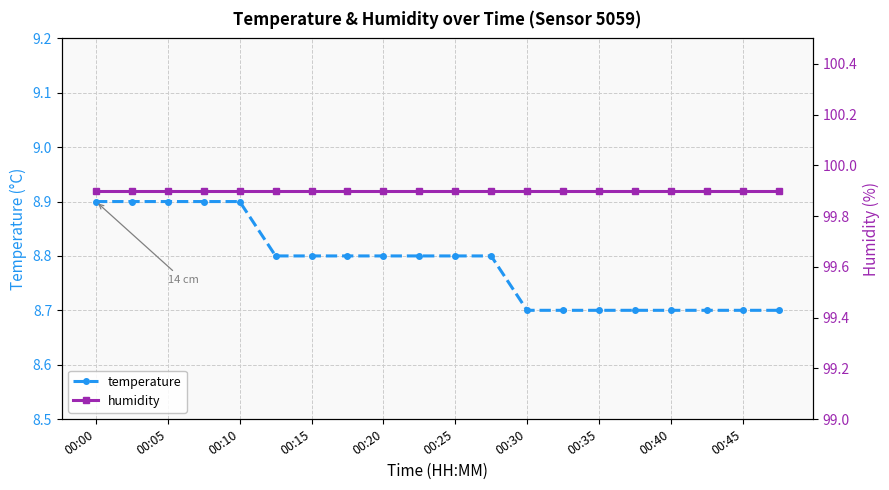

The humidity series shows 99.9 at 13. True or false?

True